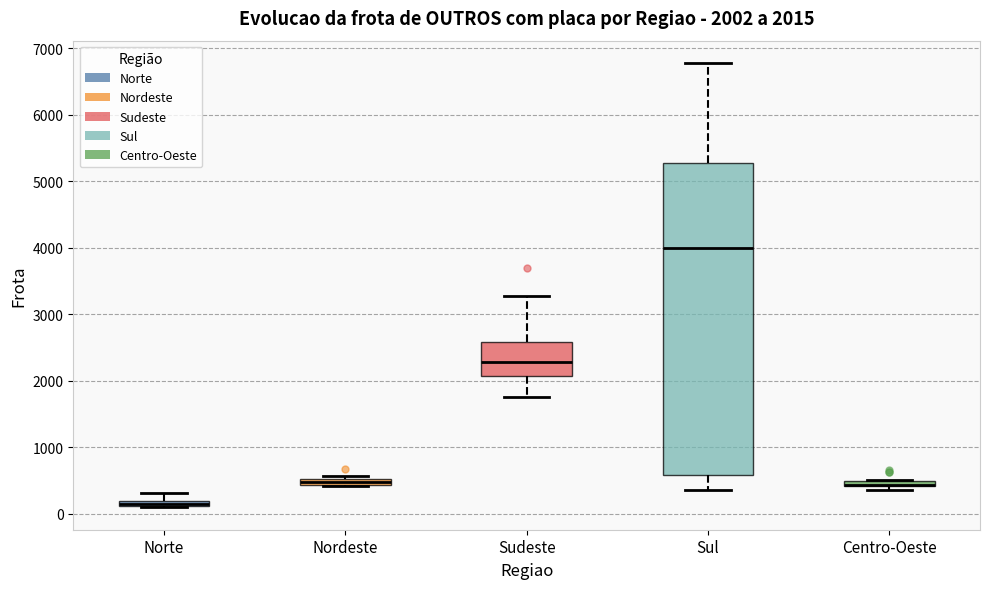

Which box is the tallest, from its lower edge to its upper edge?

Sul